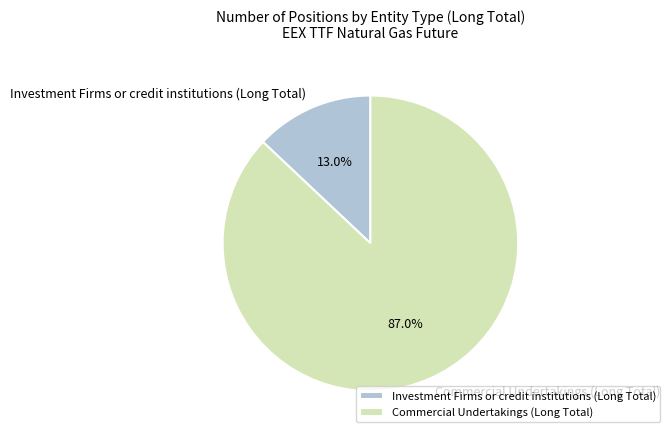

How much of the chart is everything except Investment Firms or credit institutions (Long Total)?

87.0%